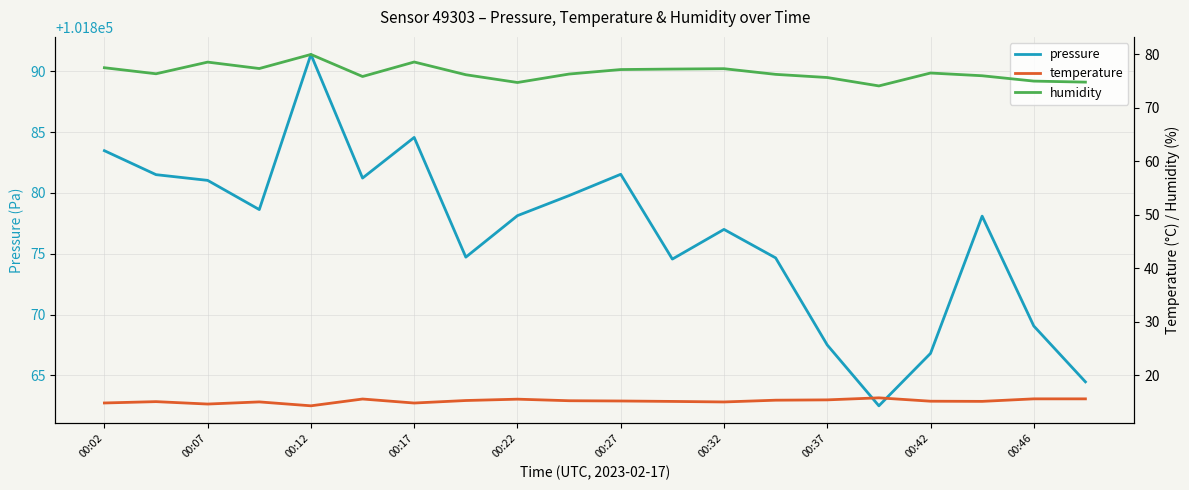

The value of pressure at 00:22 is 101878.1. True or false?

True